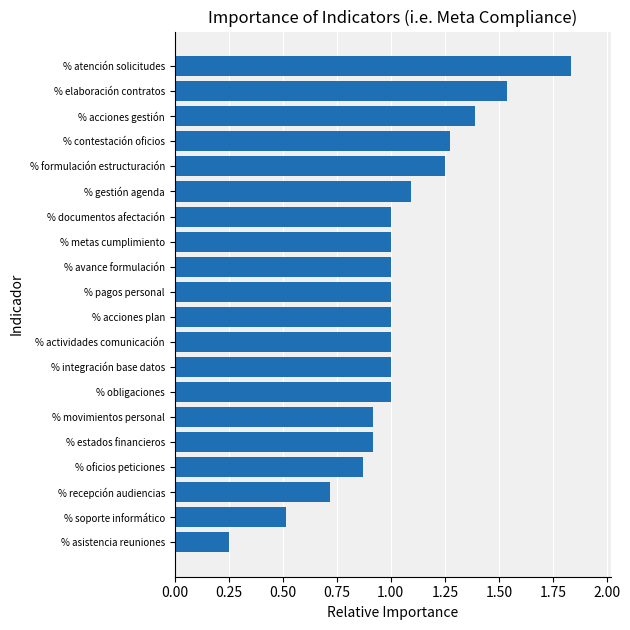

What is the difference between the values at % soporte informático and % contestación oficios?

0.8